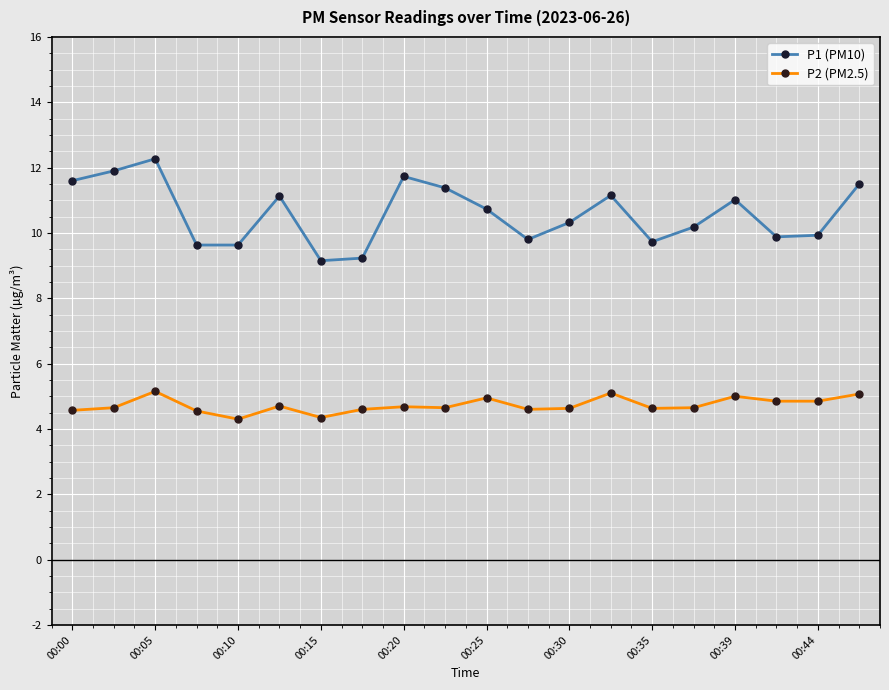

How many lines are shown in the chart?

2